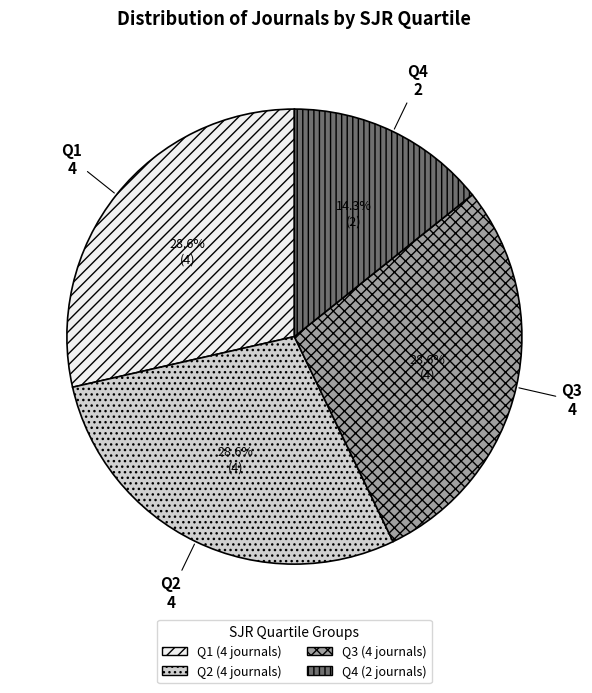

What is the ratio of the value at Q2 to the value at Q3?

1.0